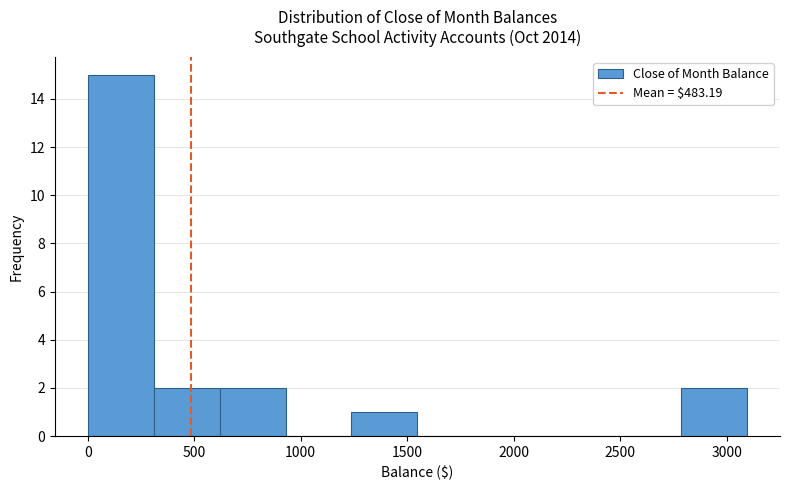

Reading left to right, list every bar in this chart as the range it spans on the x-axis followed by its height. Neither the bar edges nor the heights are printed on the chart, so give them approximately, as read against the axes.

0 to 300: 15
300 to 600: 2
600 to 950: 2
950 to 1250: 0
1250 to 1550: 1
1550 to 1850: 0
1850 to 2150: 0
2150 to 2500: 0
2500 to 2800: 0
2800 to 3100: 2